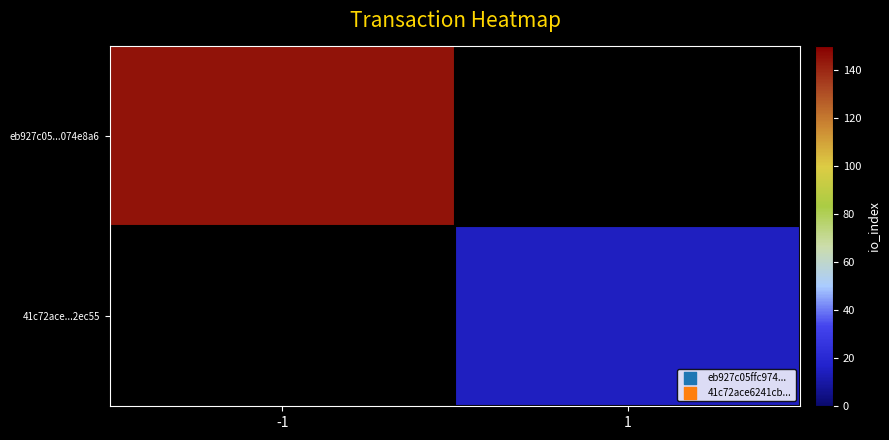

Which series has the largest range (max minus min)?

eb927c05...074e8a6